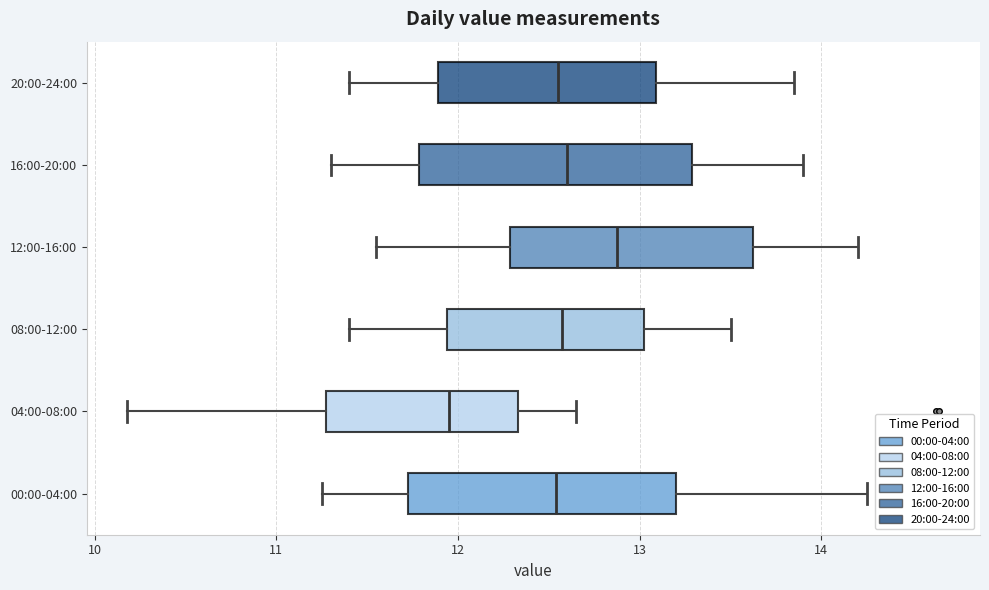

Reading bottom to top, read every box against the x-axis: the position of its median line, the range the box covers, and the ends of its whiskers. The values are not printed on the chart, so give them approximately, as read against the axis.

00:00-04:00: median 12.5, box 11.7 to 13.2, whiskers 11.3 to 14.3
04:00-08:00: median 12.0, box 11.3 to 12.3, whiskers 10.2 to 12.7
08:00-12:00: median 12.6, box 11.9 to 13.0, whiskers 11.4 to 13.5
12:00-16:00: median 12.9, box 12.3 to 13.6, whiskers 11.6 to 14.2
16:00-20:00: median 12.6, box 11.8 to 13.3, whiskers 11.3 to 13.9
20:00-24:00: median 12.6, box 11.9 to 13.1, whiskers 11.4 to 13.9